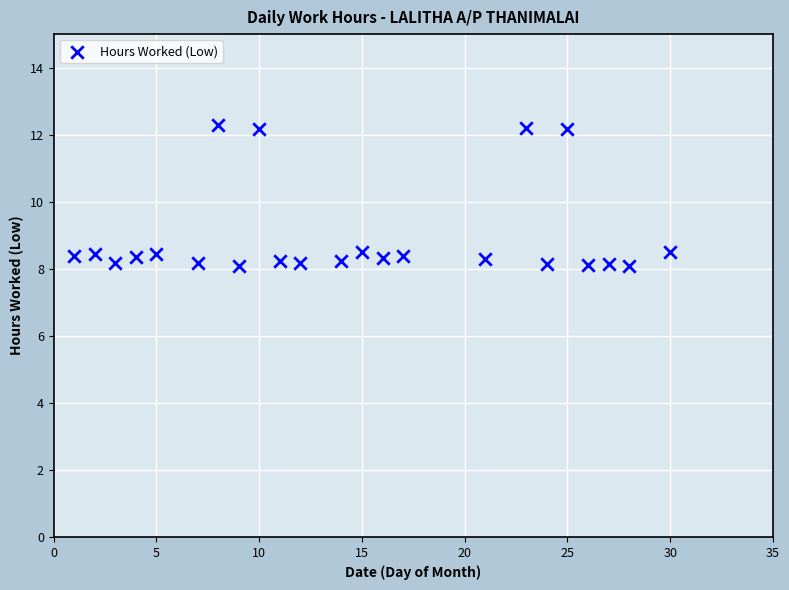

What is the range of Y values (max minus min)?

4.2